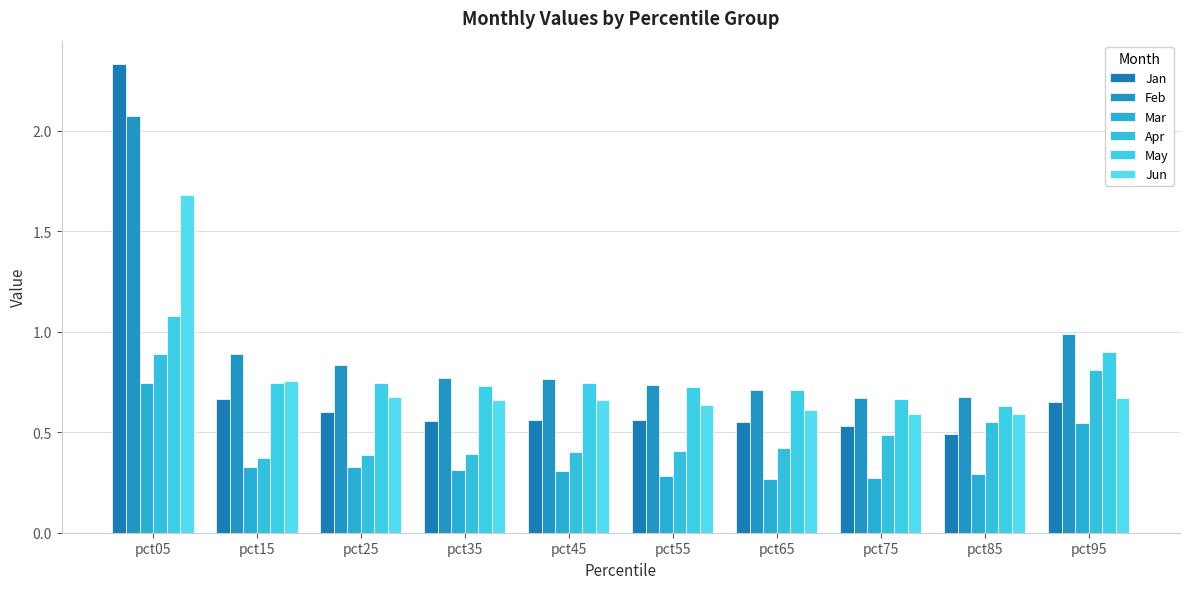

What is the sum of the Feb values at pct05 and pct85?

2.7